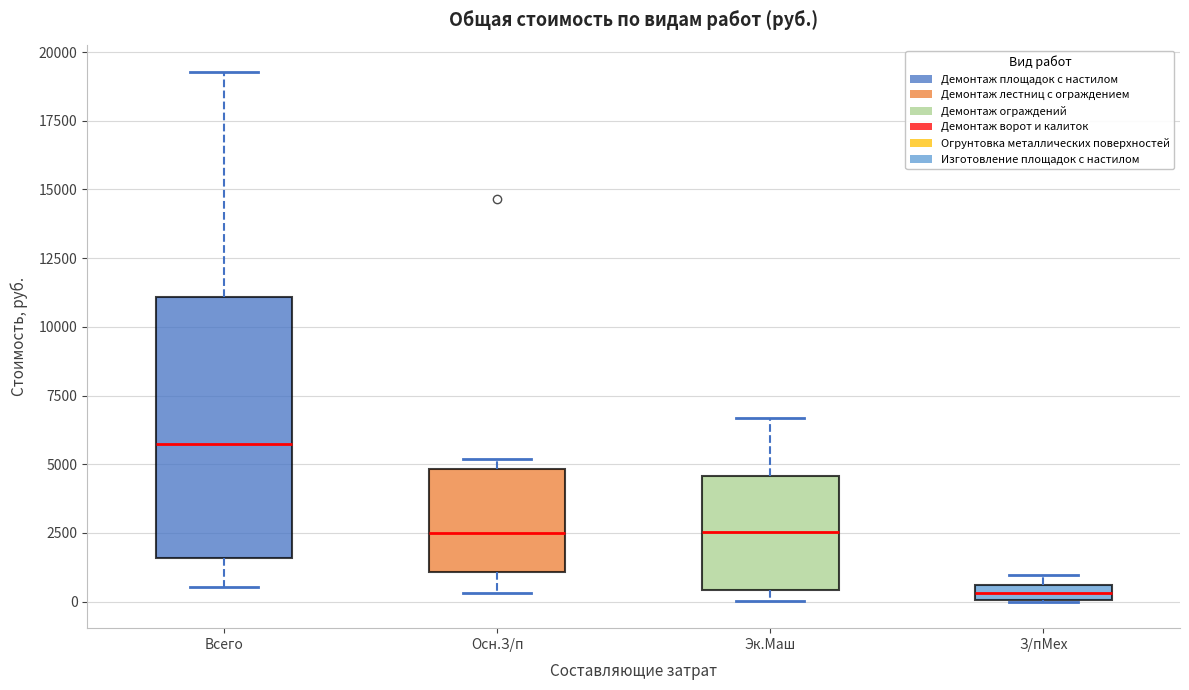

Comparing the boxes themselves (not the whiskers), which one is the tallest?

Всего